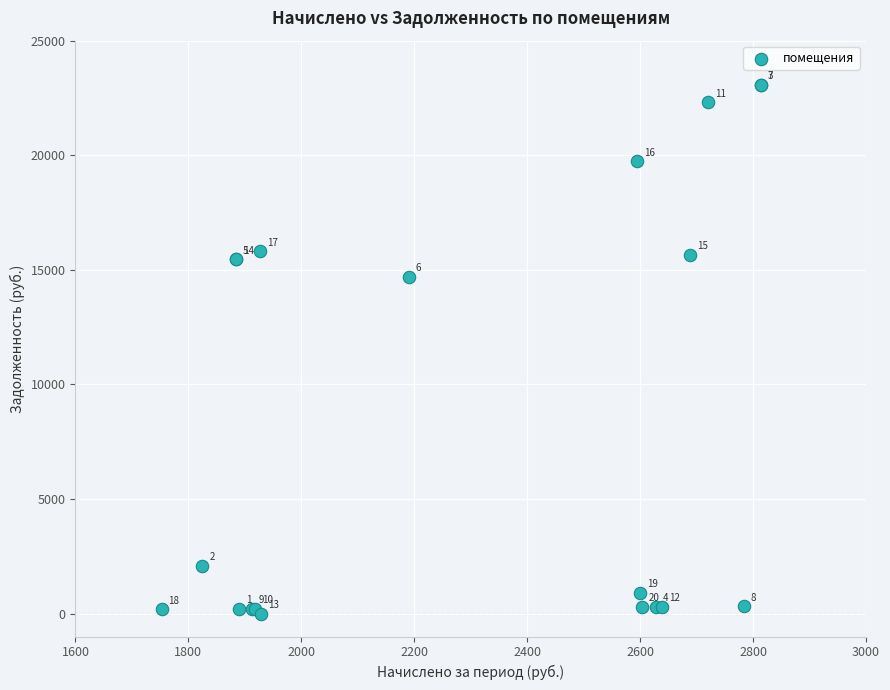

What Y value in the scatter plot is closest to 11538?

14701.5